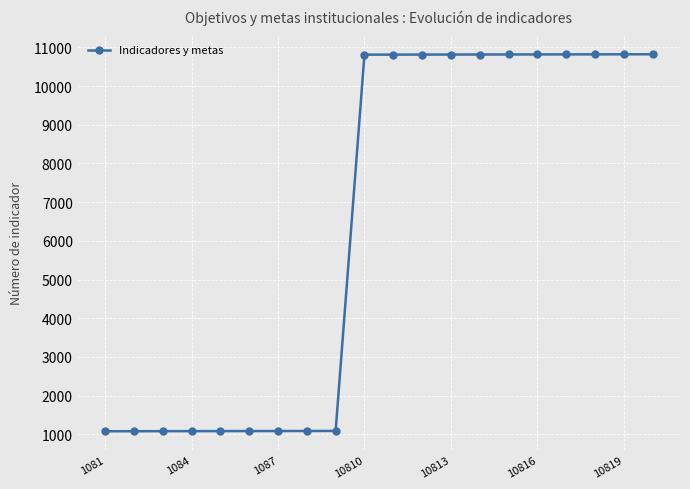

What is the value of the 19th point from the left?

10819